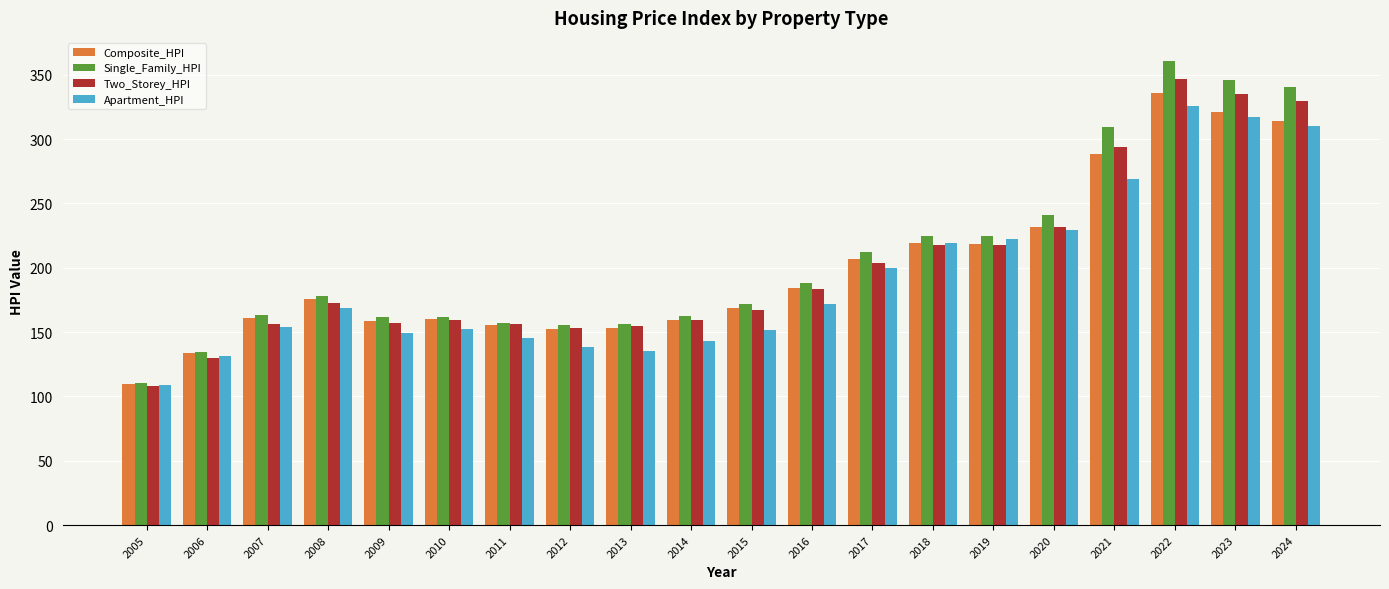

What is the spread (max minus min) of values at 2006?

4.7